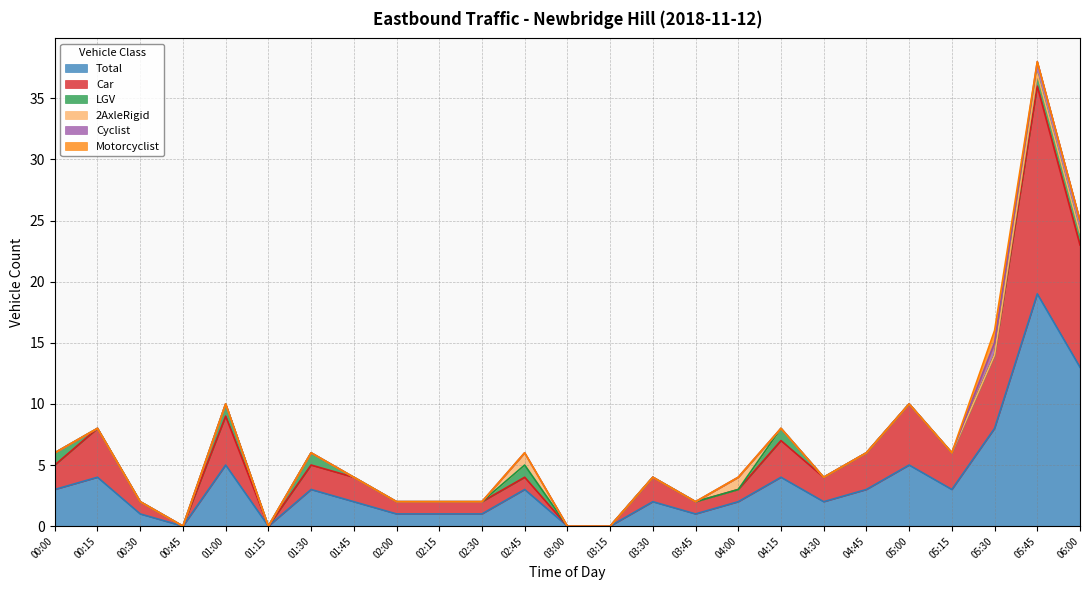

List the labels in order of Car value, largest first.

05:45, 06:00, 05:30, 05:00, 00:15, 01:00, 04:15, 04:45, 05:15, 00:00, 01:30, 01:45, 03:30, 04:30, 00:30, 02:00, 02:15, 02:30, 02:45, 03:45, 04:00, 00:45, 01:15, 03:00, 03:15